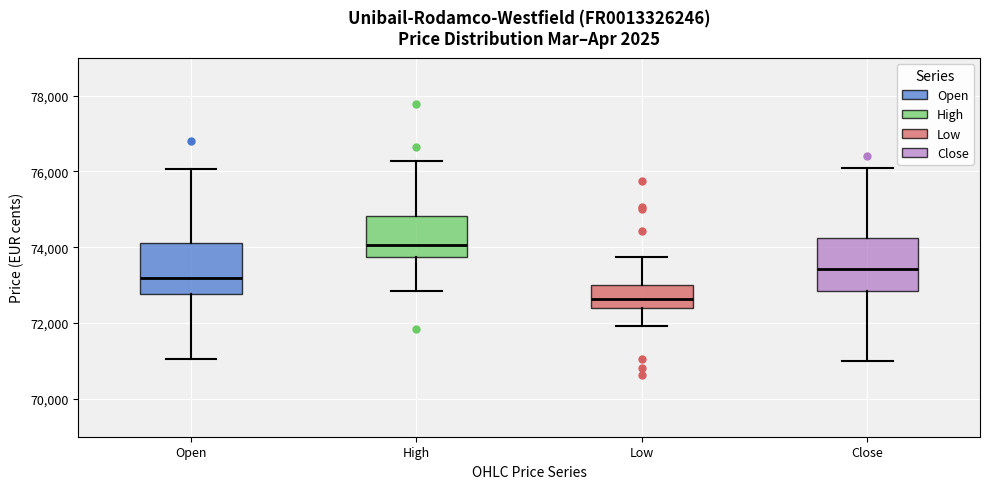

Reading left to right, read every box against the y-axis: the position of its median line, the range the box covers, and the ends of its whiskers. The values are not printed on the chart, so give them approximately, as read against the axis.

Open: median 73200, box 72800 to 74200, whiskers 71000 to 76000
High: median 74000, box 73800 to 74800, whiskers 72800 to 76200
Low: median 72600, box 72400 to 73000, whiskers 72000 to 73800
Close: median 73400, box 72800 to 74200, whiskers 71000 to 76000